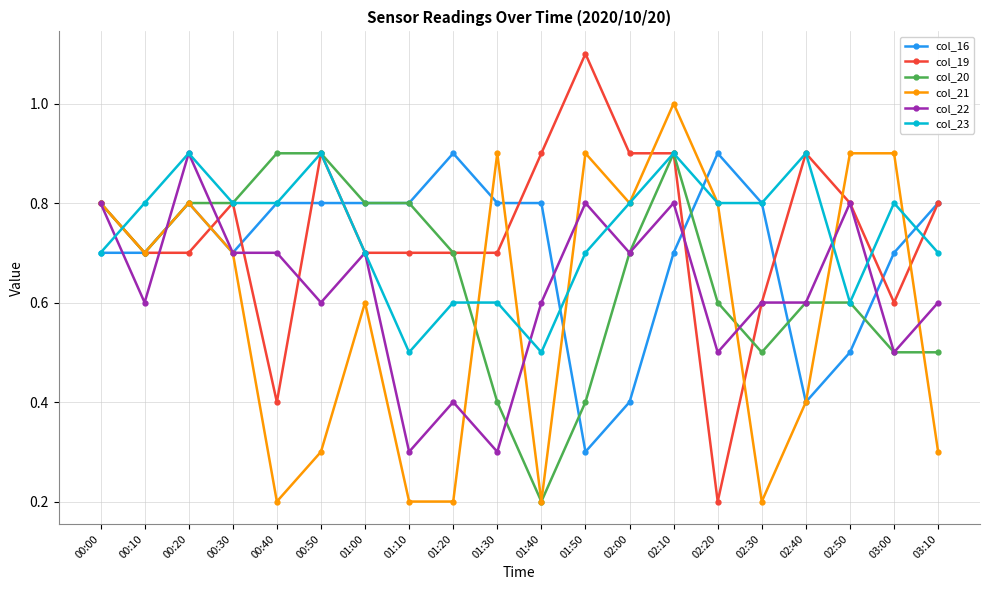

At how many categories does at least one series exceed 0?

20